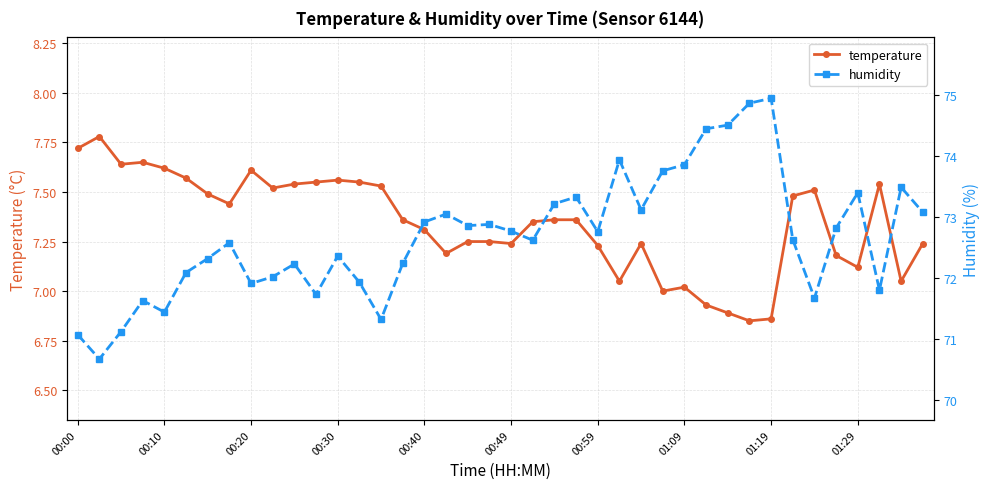

True or false: temperature has more than 0 interior local peaks.

True